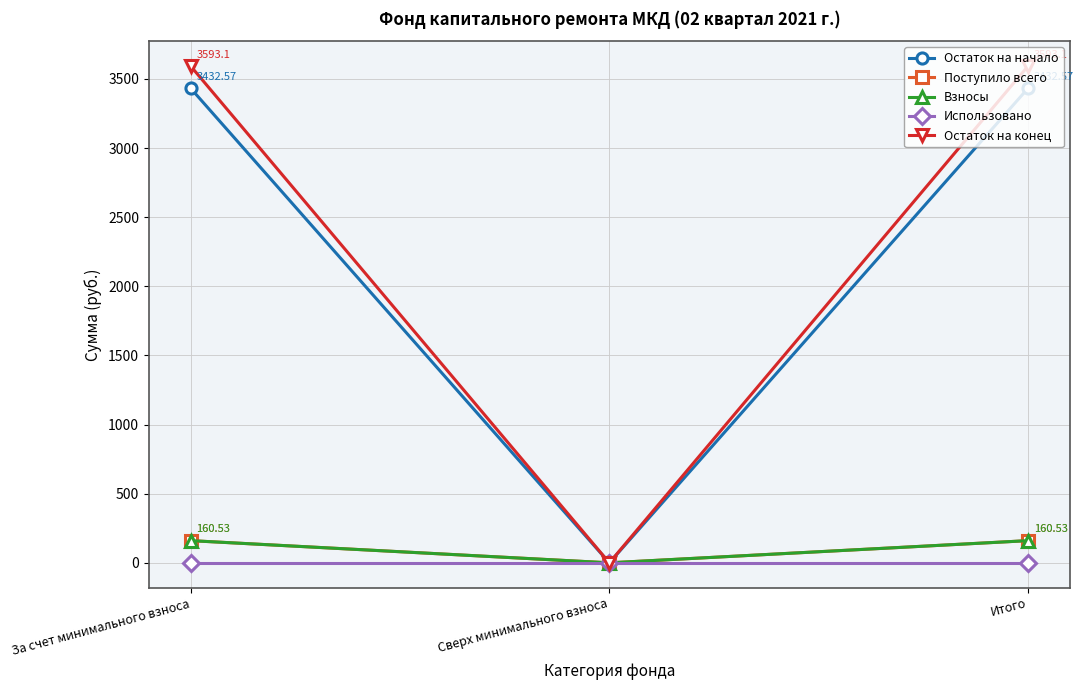

Is this an area chart (filled region under the line)?

No